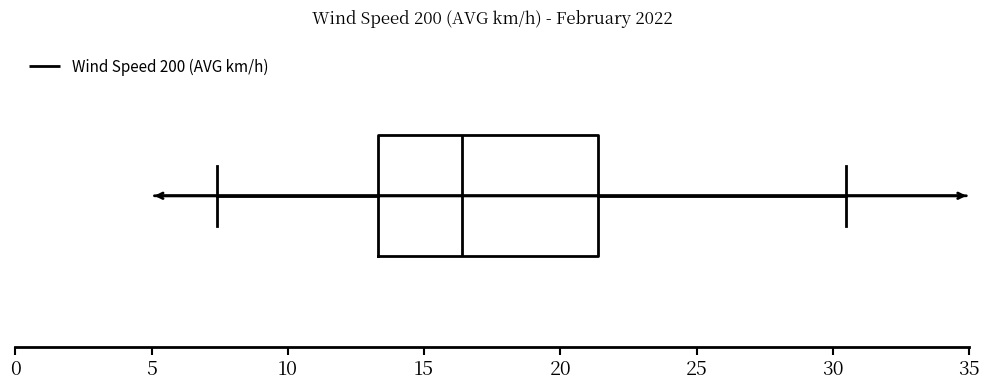

Read this box plot against the x-axis: the position of the median line, the range covered by the box, and the ends of both whiskers. The values are not printed on the chart, so give them approximately, as read against the axis.

median 16.5, box 13.5 to 21.5, whiskers 7.5 to 30.5